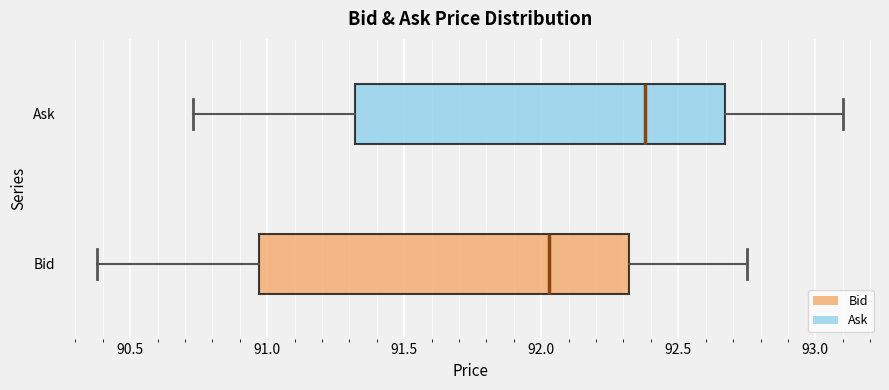

Which box has the furthest to the right median line?

Ask